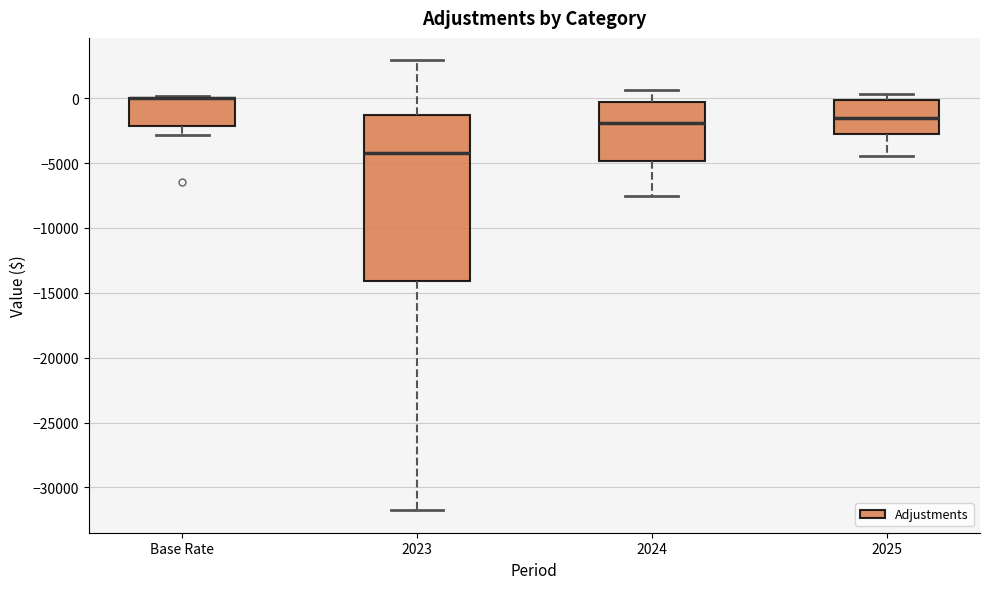

Reading left to right, transcribe this box plot: for each box, give where its median line is, the range the box spans, and where its two whiskers end, as read against the y-axis. The values are not printed on the chart, so give them approximately, as read against the axis.

Base Rate: median 0 (drawn on the box's upper edge), box -2000 to 0, whiskers -3000 to 0 (just above the box's upper edge)
2023: median -4000, box -14000 to -1500, whiskers -32000 to 3000
2024: median -2000, box -5000 to -500, whiskers -7500 to 500
2025: median -1500, box -3000 to 0, whiskers -4500 to 500